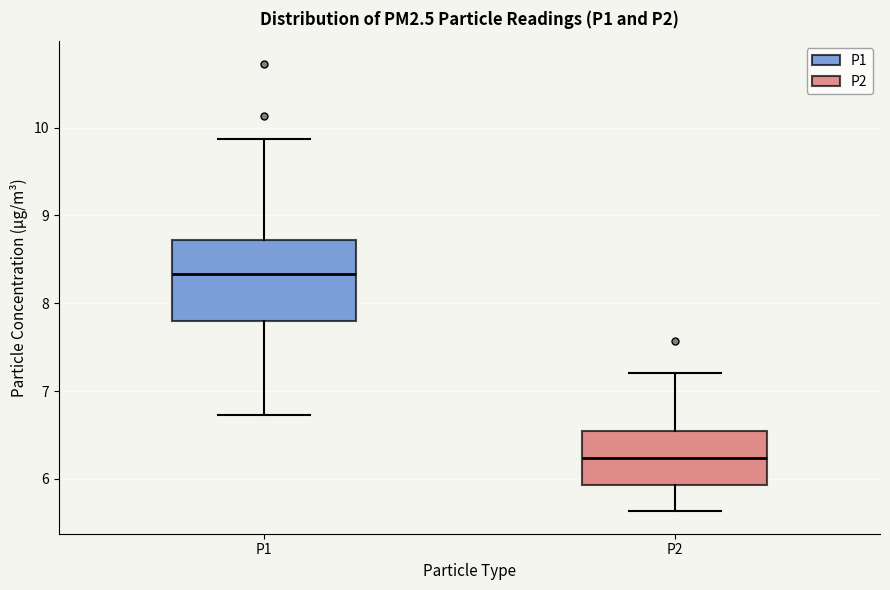

Reading left to right, read every box against the y-axis: the position of its median line, the range the box covers, and the ends of its whiskers. The values are not printed on the chart, so give them approximately, as read against the axis.

P1: median 8.3, box 7.8 to 8.7, whiskers 6.7 to 9.9
P2: median 6.2, box 5.9 to 6.5, whiskers 5.6 to 7.2